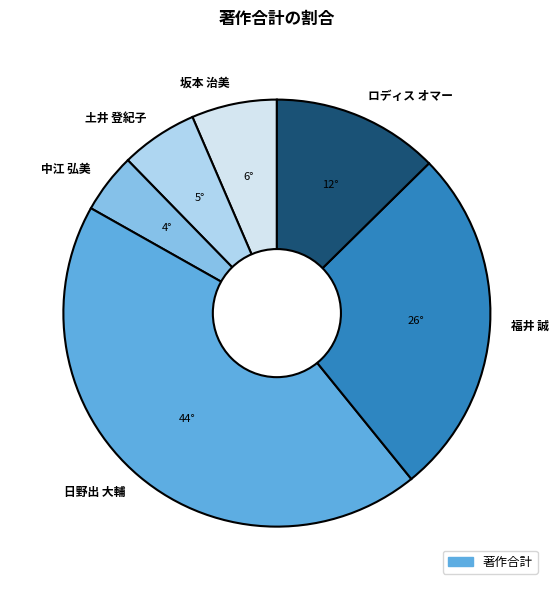

Is it true that ロディス オマー is 13% of the pie?

True